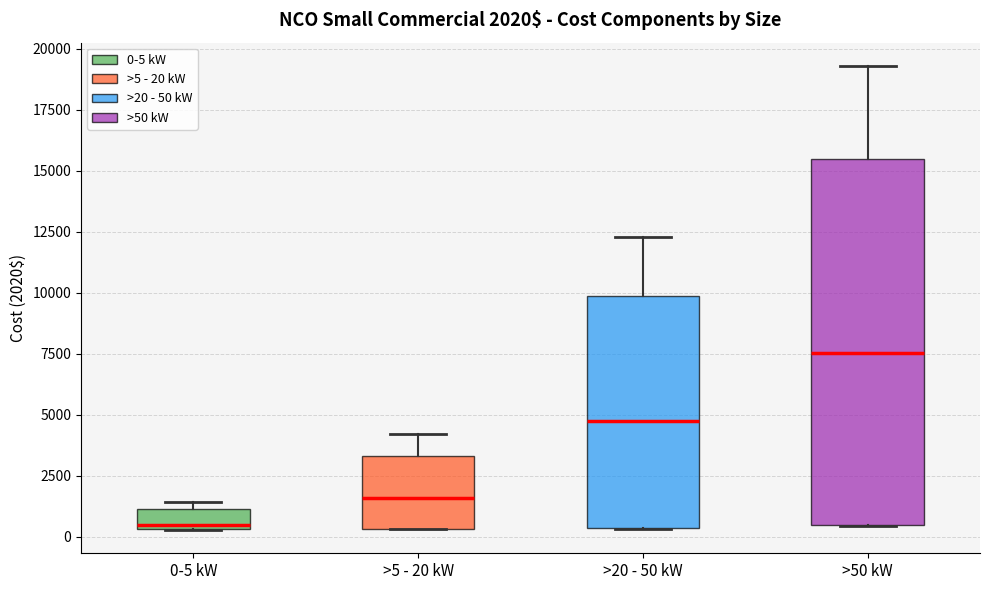

Which box's median line is the lowest?

0-5 kW